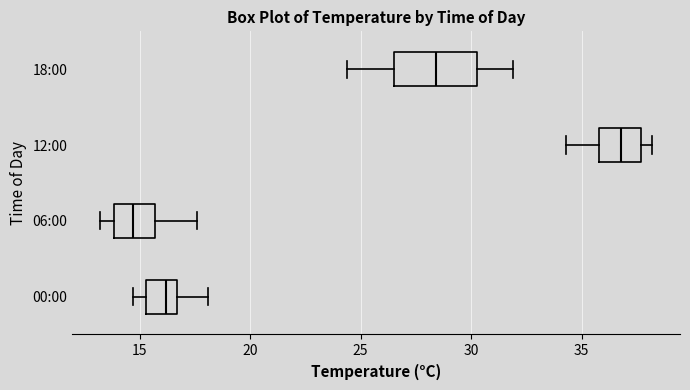

Reading bottom to top, read every box against the x-axis: the position of its median line, the range the box covers, and the ends of its whiskers. The values are not printed on the chart, so give them approximately, as read against the axis.

00:00: median 16.0, box 15.5 to 16.5, whiskers 14.5 to 18.0
06:00: median 14.5, box 14.0 to 15.5, whiskers 13.0 to 17.5
12:00: median 37.0, box 36.0 to 37.5, whiskers 34.5 to 38.0
18:00: median 28.5, box 26.5 to 30.5, whiskers 24.5 to 32.0